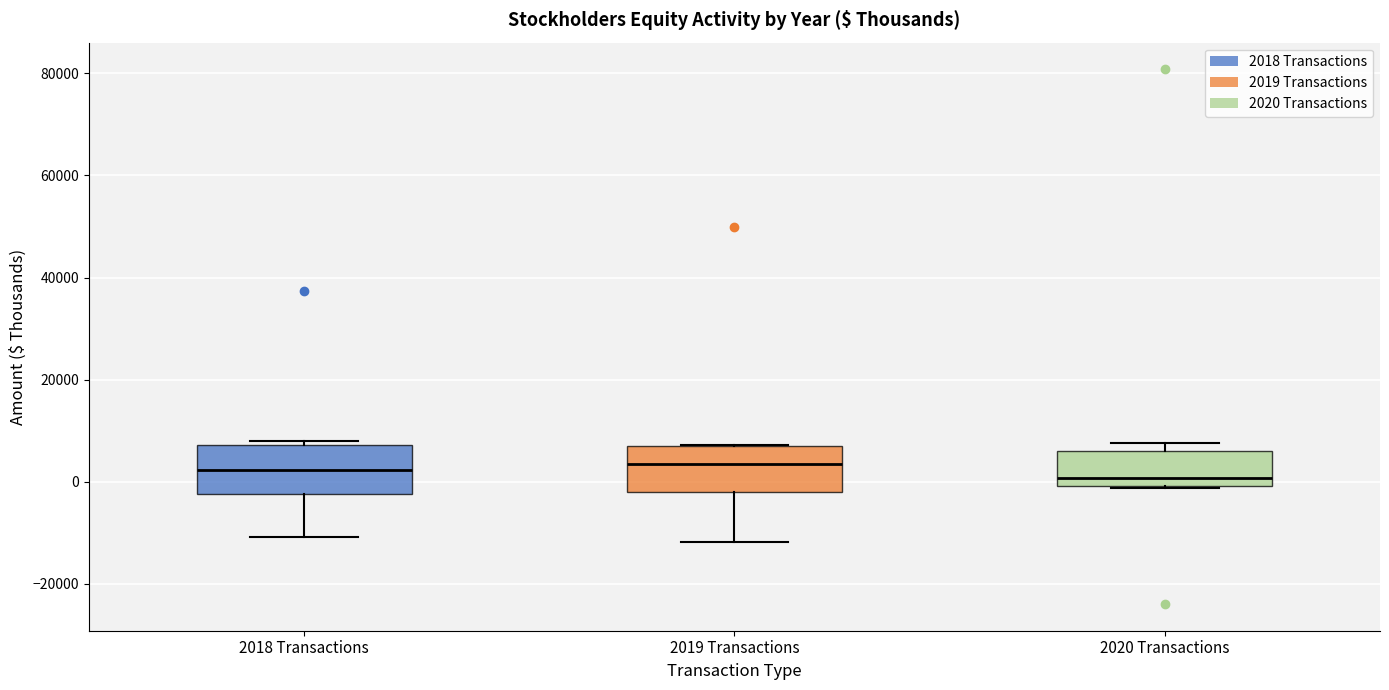

Where is the lower edge of the box for 2020 Transactions on the y-axis? The values are not printed on the chart, so give them approximately, as read against the axis.

0